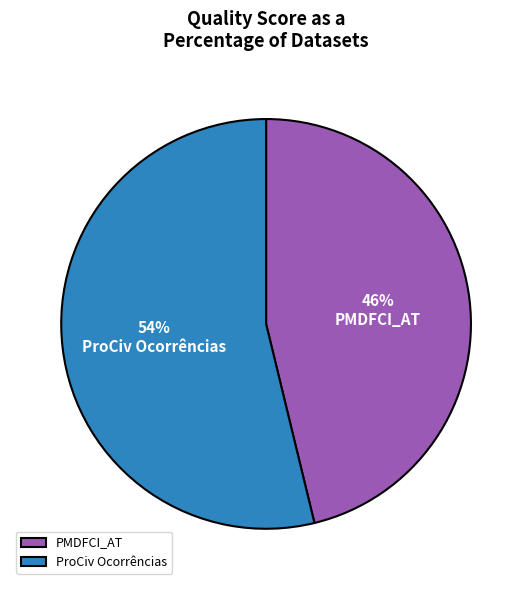

To the nearest percent, what is the difference between the largest and smallest slice percentages?

8%